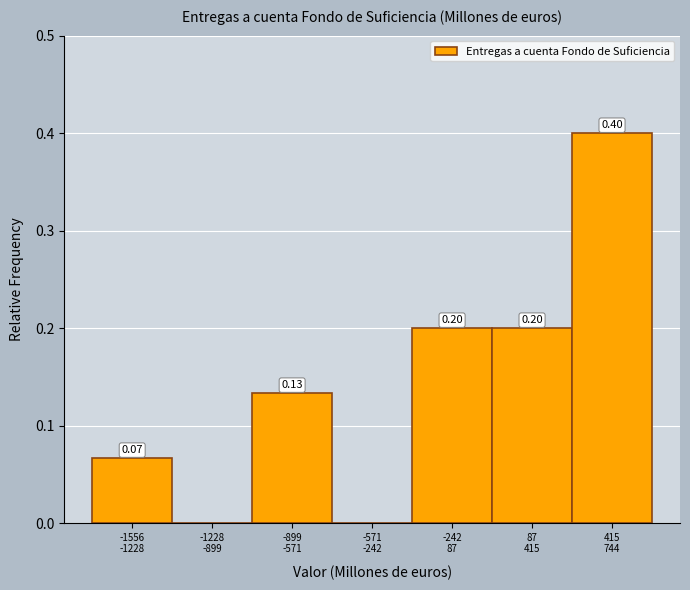

What is the sum of all values?

1.0